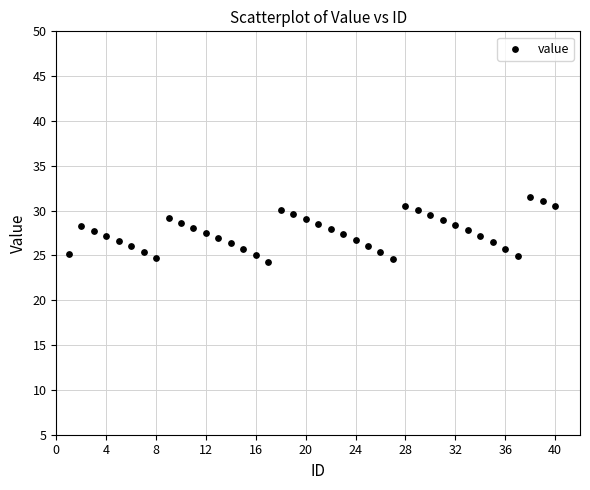

What is the range of X values (max minus min)?

39.0